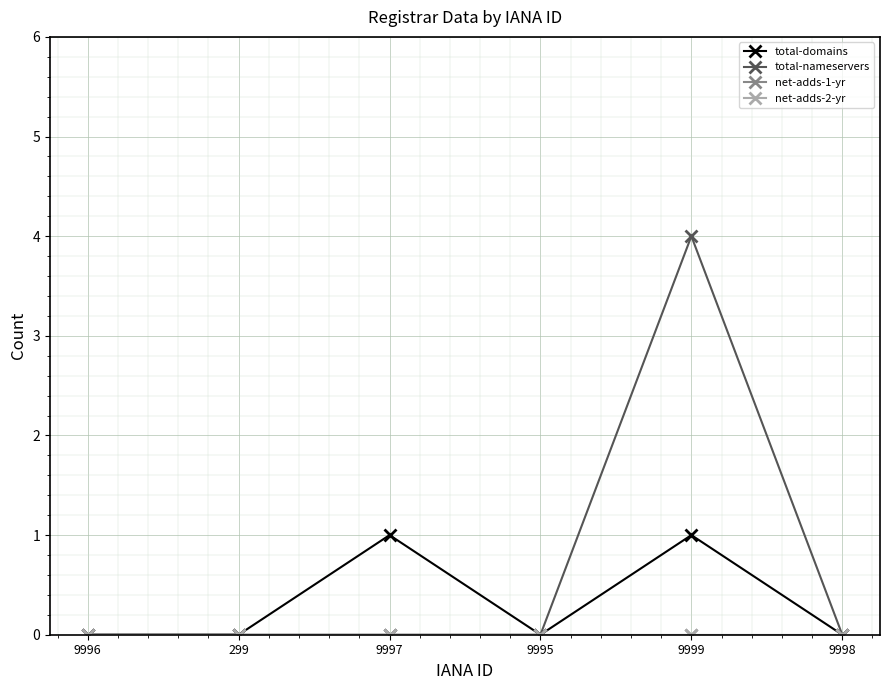

Which series has the largest total across all categories?

total-nameservers